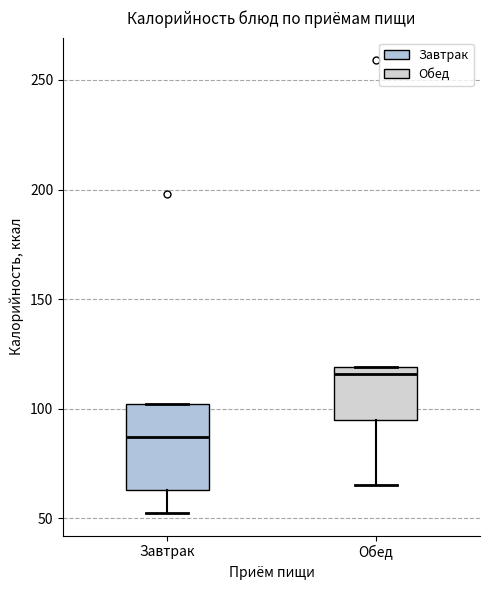

Comparing the boxes themselves (not the whiskers), which one is the tallest?

Завтрак